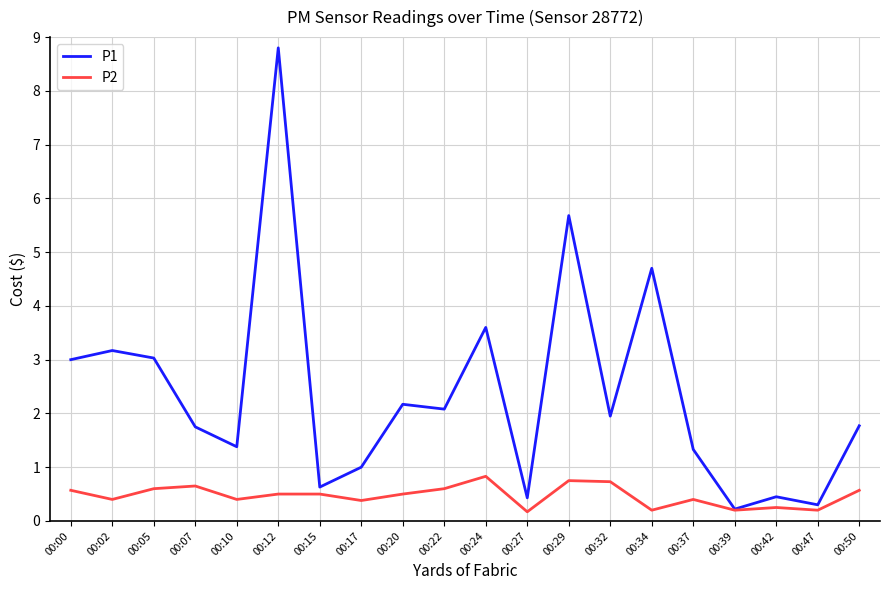

Is it true that P1 equals 2.9 at 00:29?

False